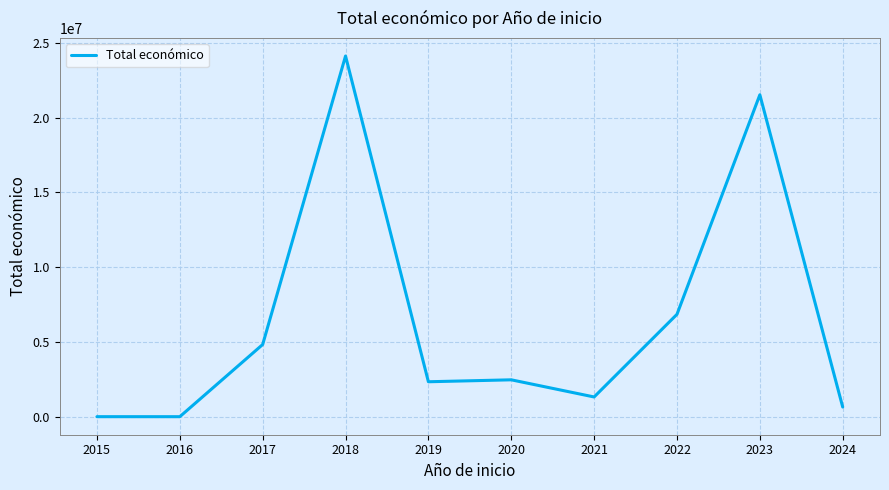

Approximately how many times larger is the value at 2023 compared to 2019?

9.2